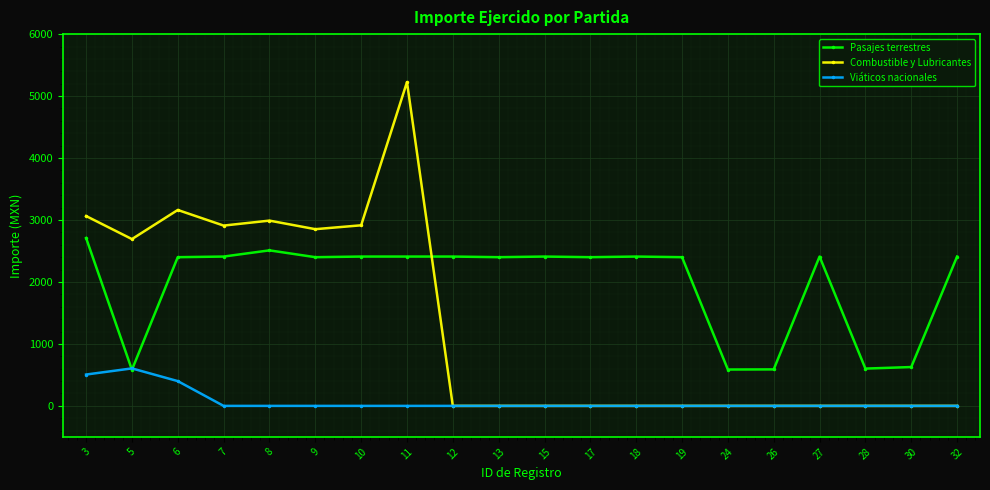

Does the chart have visible grid lines?

Yes